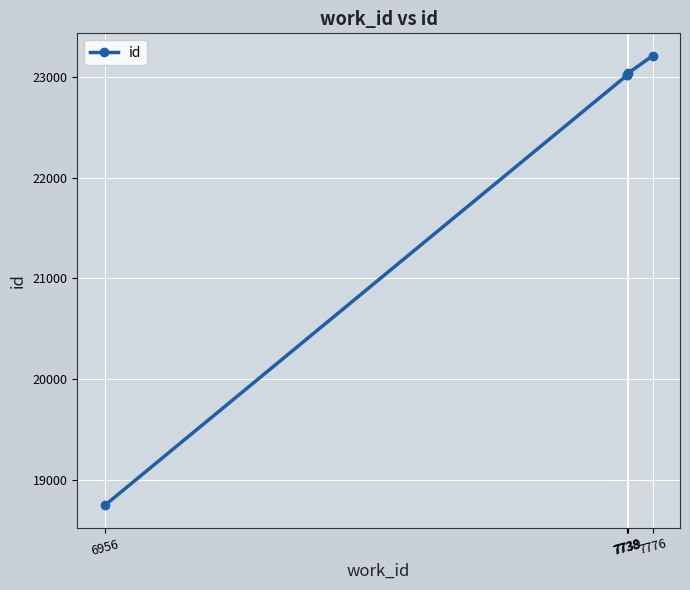

The value at 7776 is 6854. True or false?

False